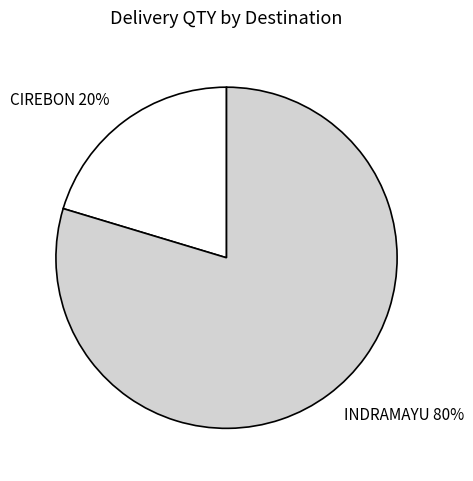

The CIREBON slice represents 20% of the pie. True or false?

True